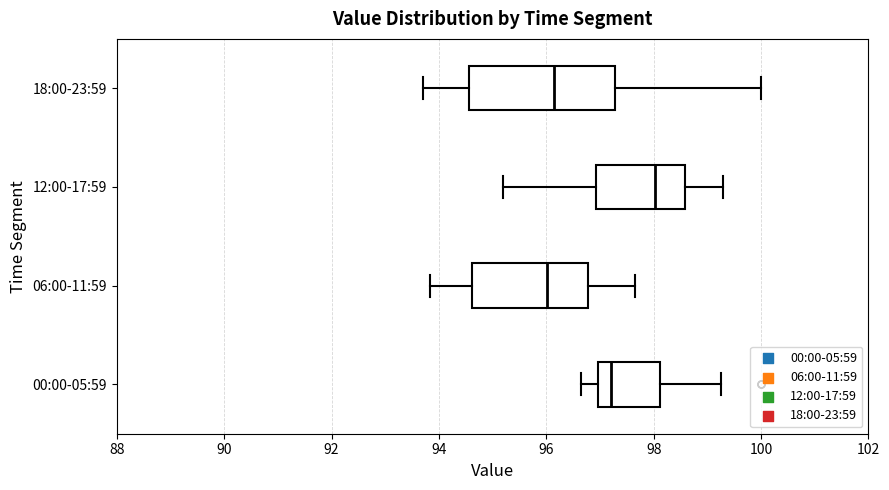

Which box's median line is the furthest to the right?

12:00-17:59